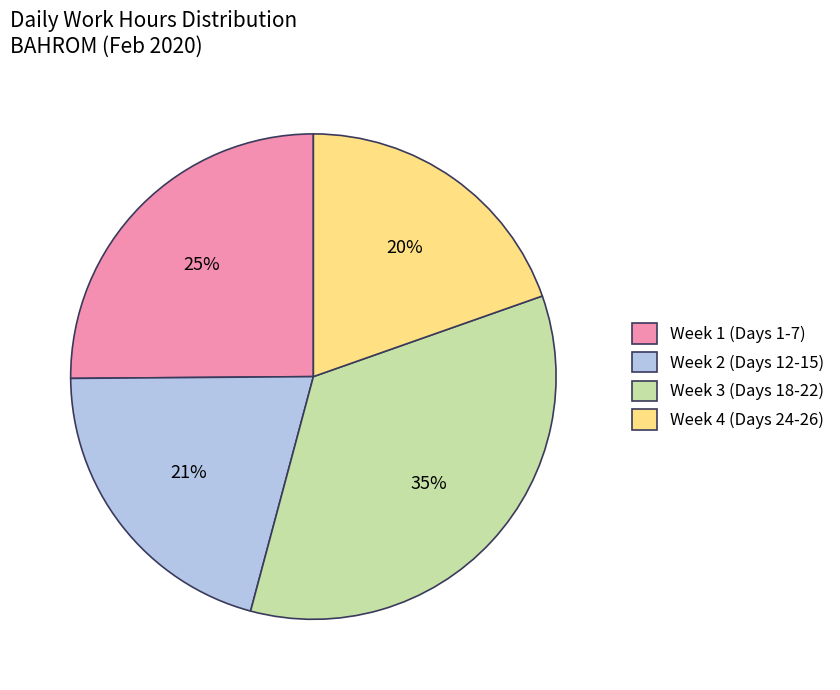

Is the sum of Week 4 (Days 24-26) and Week 1 (Days 1-7) greater than half?

No